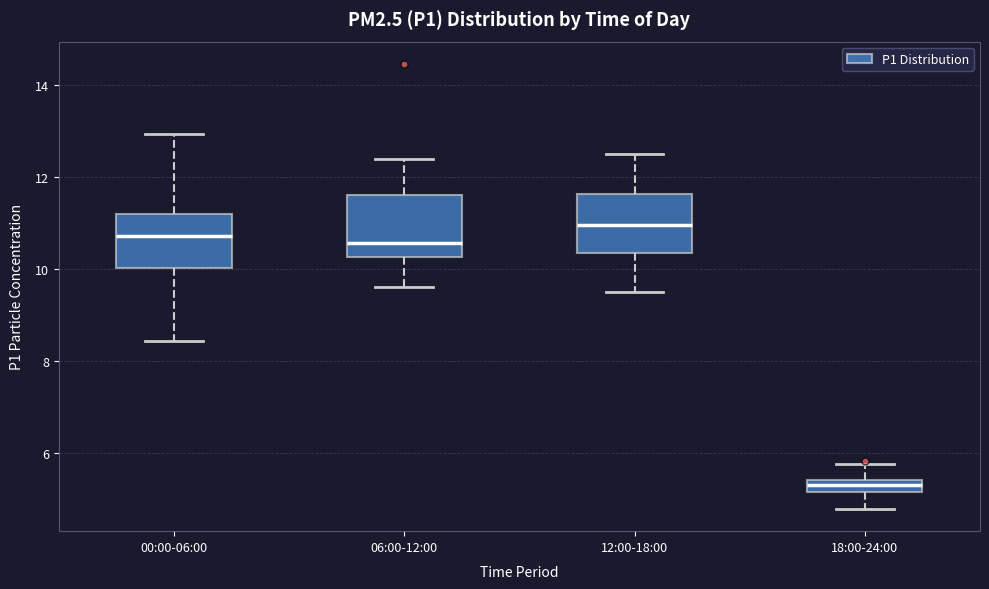

Where is the lower edge of the box for 06:00-12:00 on the y-axis? The values are not printed on the chart, so give them approximately, as read against the axis.

10.2